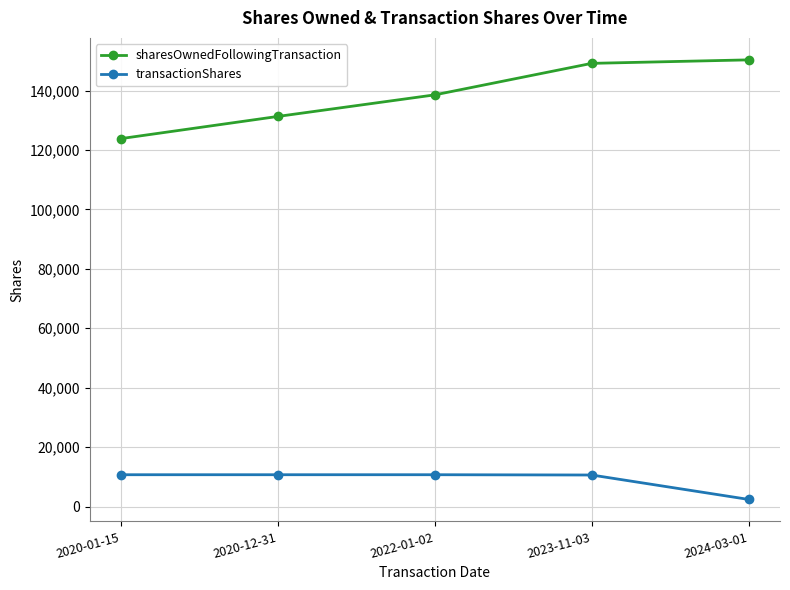

What is the highest value of the sharesOwnedFollowingTransaction series?

150332